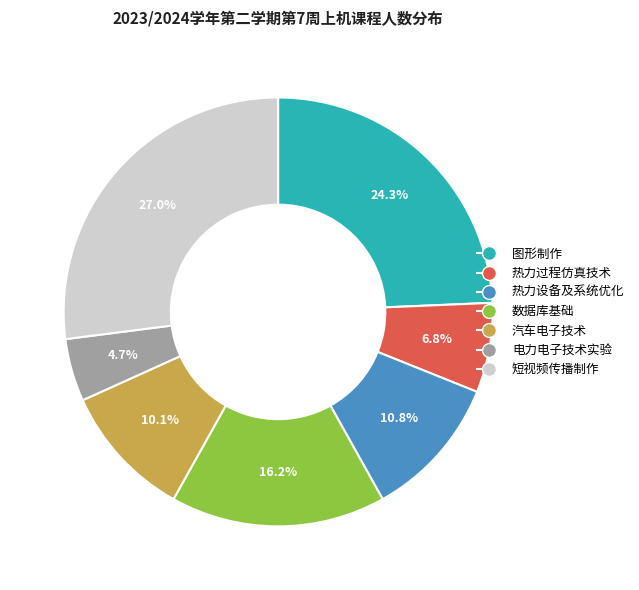

Which category has the biggest portion of the pie?

短视频传播制作